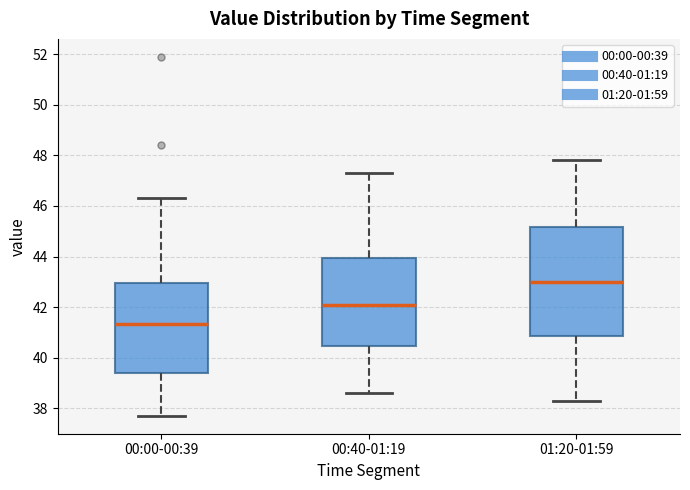

Which box's median line is the lowest?

00:00-00:39